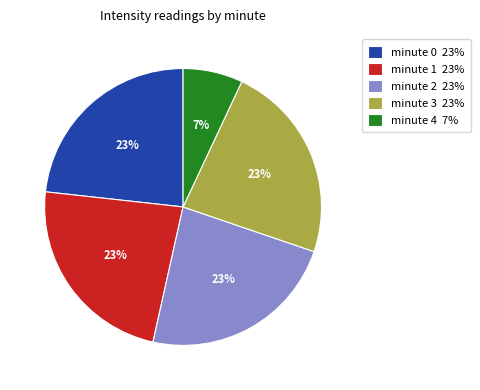

True or false: minute 2 accounts for 23% of the total.

True